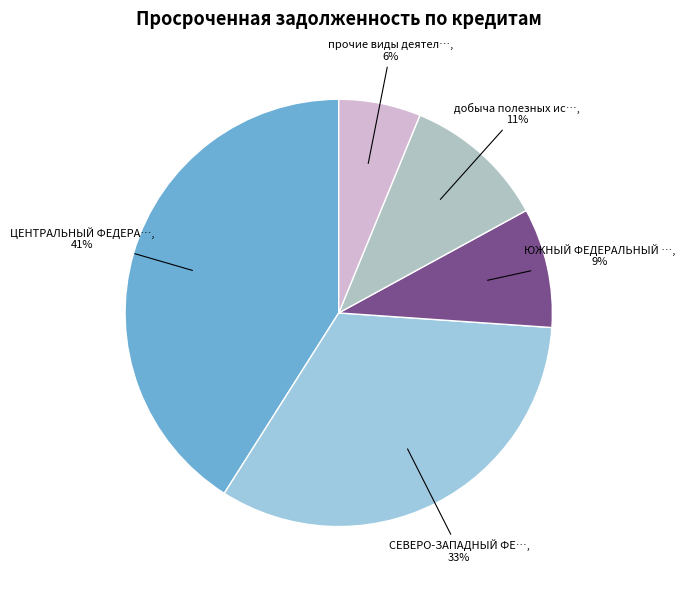

Count the number of slices in the pie.

5